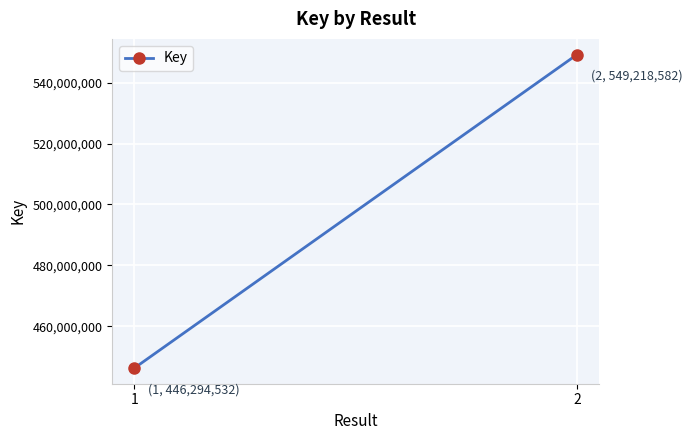

Which label corresponds to the largest value in the chart?

2